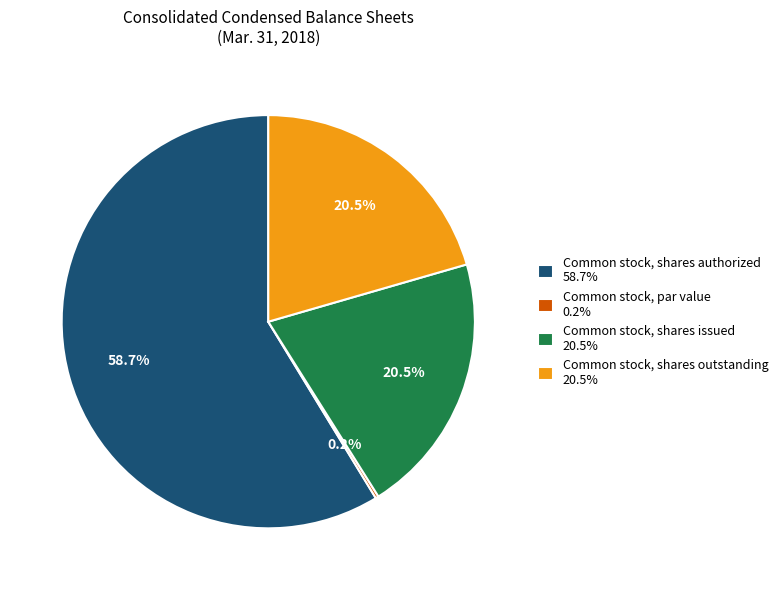

Combined, do Common stock, shares issued 20.5% and Common stock, shares outstanding 20.5% account for over 50%?

No